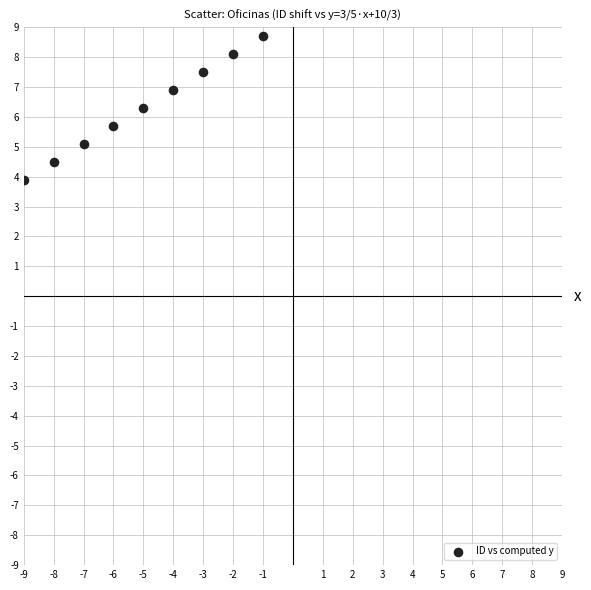

What is the average Y value?

6.3